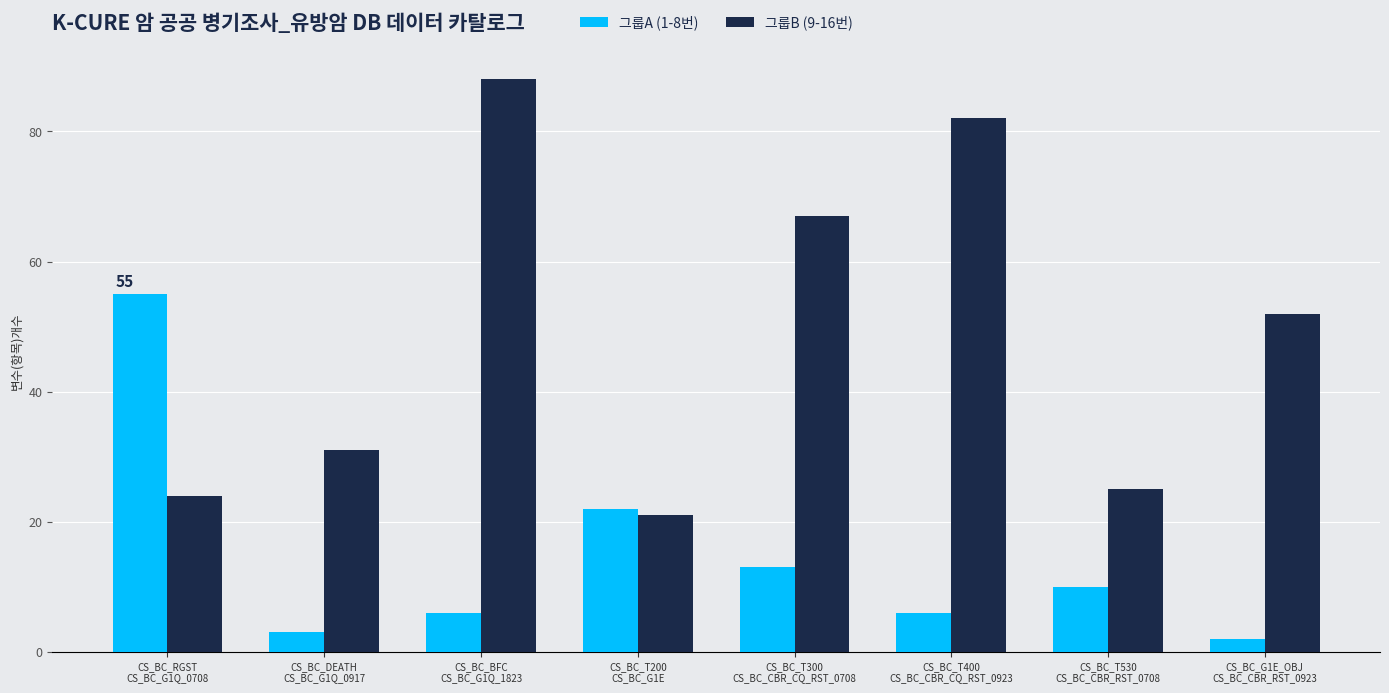

What is the spread (max minus min) of values at CS_BC_T400
CS_BC_CBR_CQ_RST_0923?

76